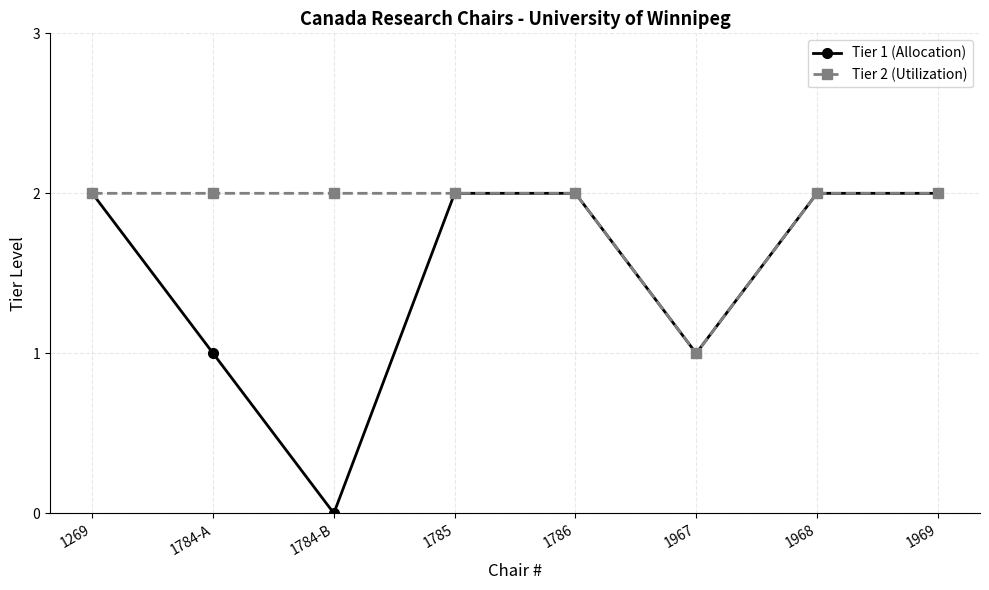

Is the value of Tier 2 (Utilization) at 1785 greater than the value of Tier 1 (Allocation) at 1784-B?

Yes